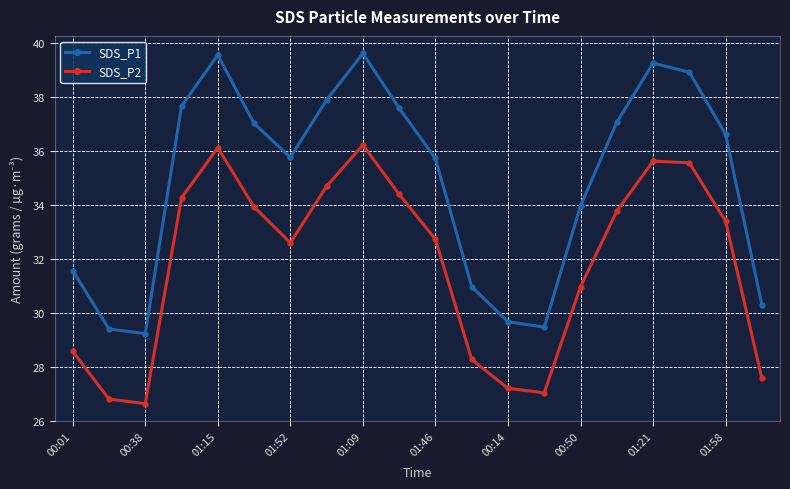

How many data points in SDS_P1 are above 36?

10